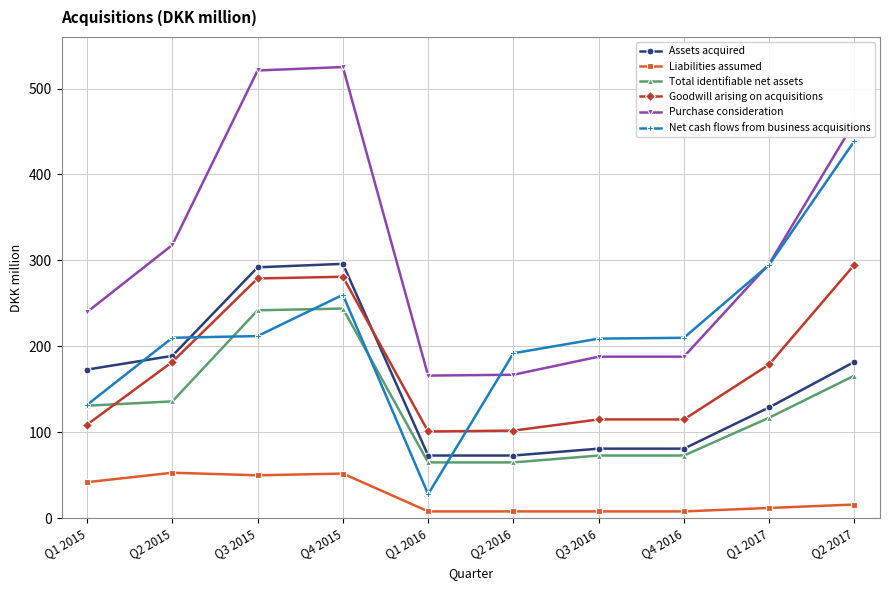

What are all the series names shown in the legend?

Assets acquired, Liabilities assumed, Total identifiable net assets, Goodwill arising on acquisitions, Purchase consideration, Net cash flows from business acquisitions